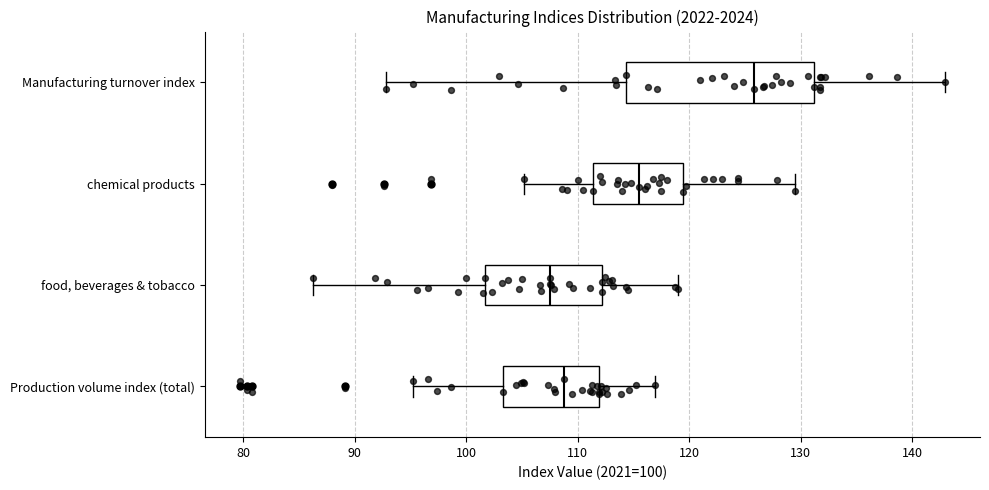

Which box has the furthest to the right median line?

Manufacturing turnover index